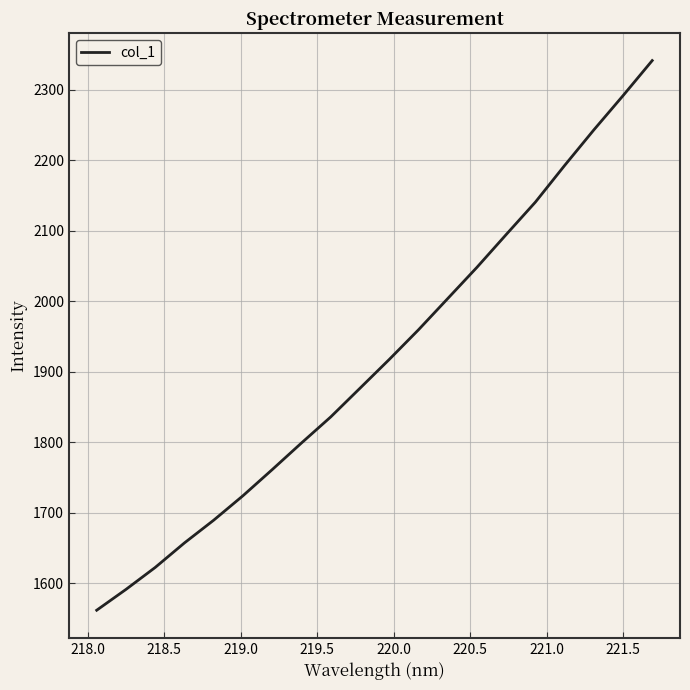

Reading right to left, list all the values displayed in this chart.

2341.4	2291.6	2243.0	2192.5	2140.6	2094.5	2048.1	2003.7	1959.4	1917.4	1876.6	1835.9	1799.0	1761.2	1724.2	1689.5	1657.3	1622.4	1591.3	1561.8